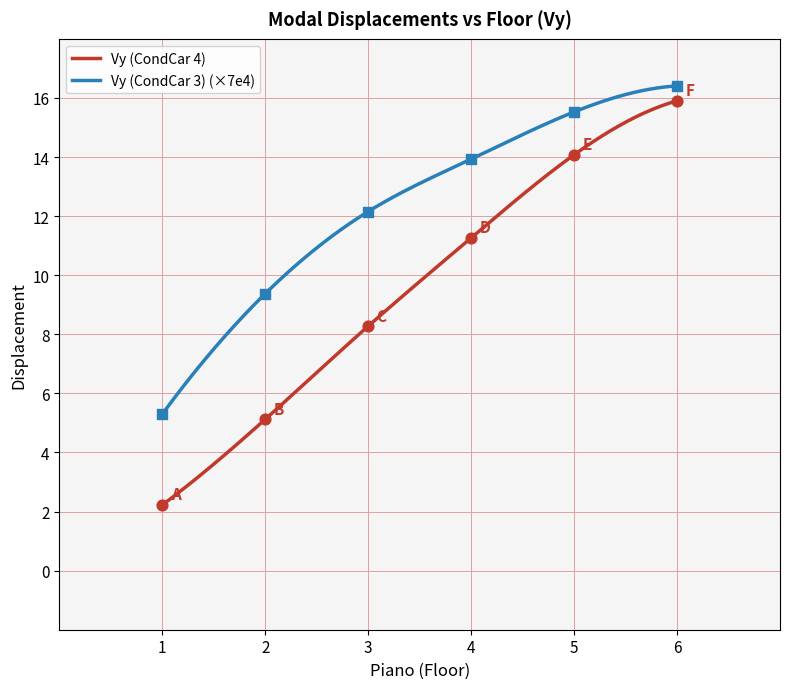

At which category is the sum across all series the highest?

6